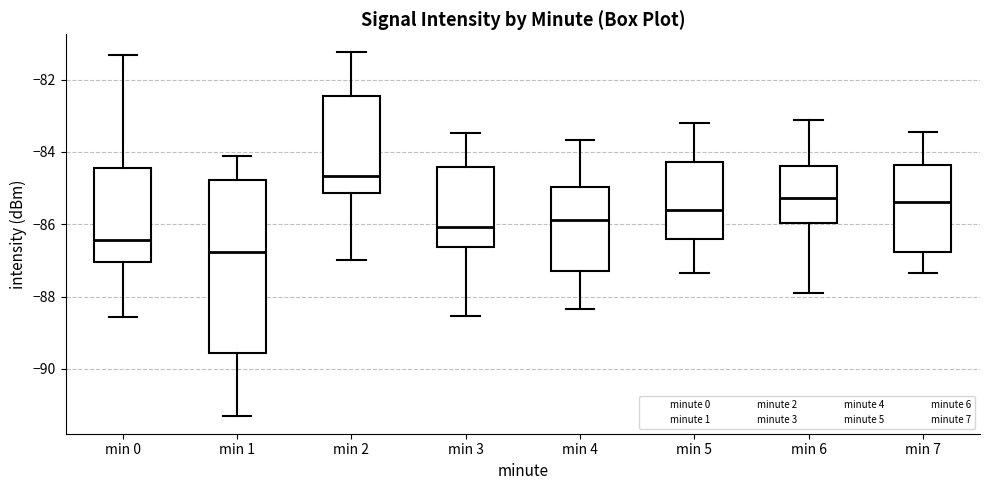

Reading left to right, transcribe this box plot: for each box, give where its median line is, the range the box spans, and where its two whiskers end, as read against the y-axis. The values are not printed on the chart, so give them approximately, as read against the axis.

min 0: median -86.4, box -87.0 to -84.4, whiskers -88.6 to -81.4
min 1: median -86.8, box -89.6 to -84.8, whiskers -91.2 to -84.0
min 2: median -84.6, box -85.2 to -82.4, whiskers -87.0 to -81.2
min 3: median -86.0, box -86.6 to -84.4, whiskers -88.6 to -83.4
min 4: median -85.8, box -87.2 to -85.0, whiskers -88.4 to -83.6
min 5: median -85.6, box -86.4 to -84.2, whiskers -87.4 to -83.2
min 6: median -85.2, box -86.0 to -84.4, whiskers -87.8 to -83.2
min 7: median -85.4, box -86.8 to -84.4, whiskers -87.4 to -83.4